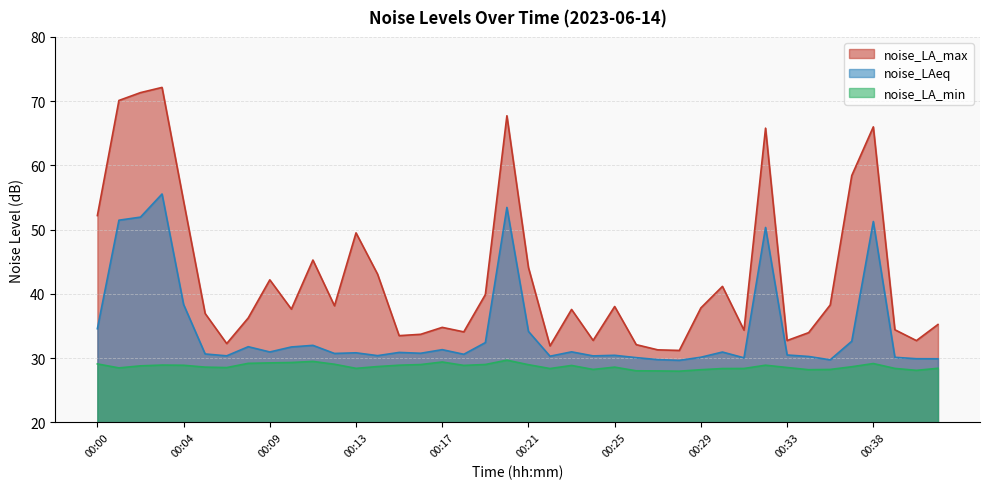

At which category is the sum across all series the highest?

00:03